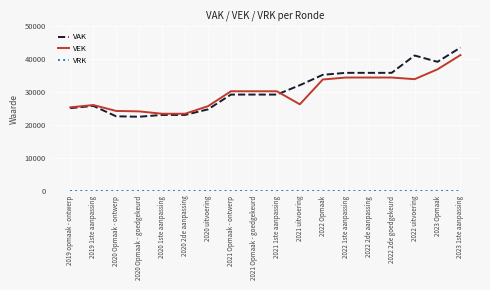

What is the sum of the VAK values at 2020 1ste aanpassing and 2020 Opmaak - ontwerp?

45695